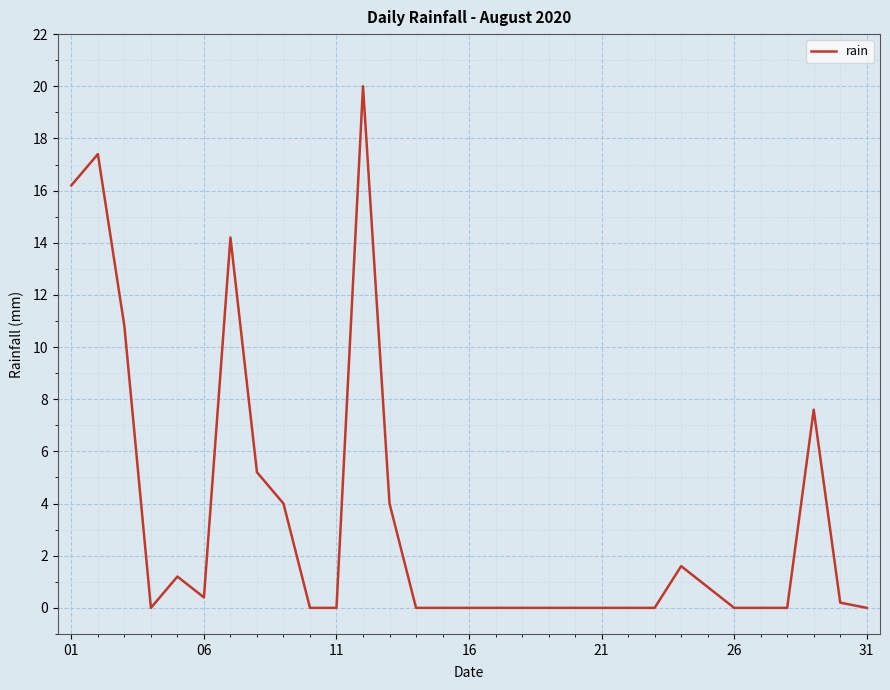

What is the greatest value displayed?

20.0